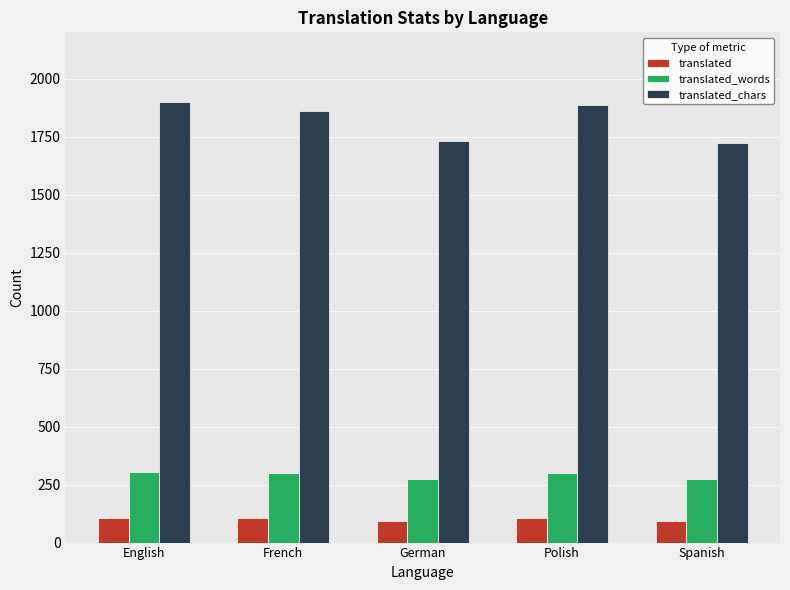

What is the lowest value of the translated_chars series?

1723